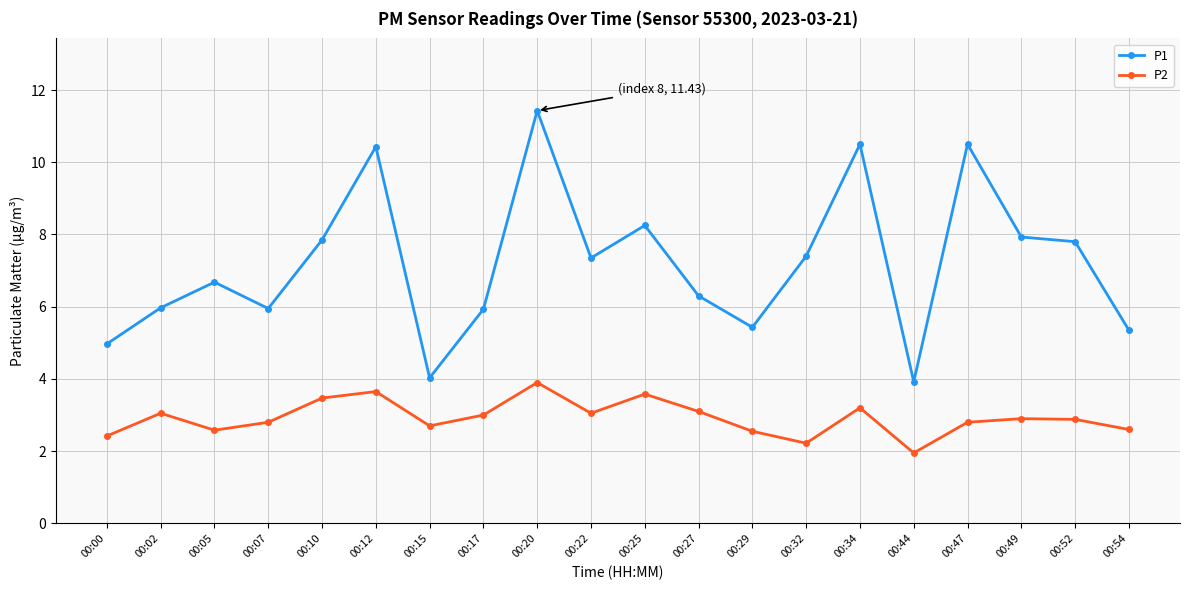

At which category does P2 reach its first local valley?

00:05